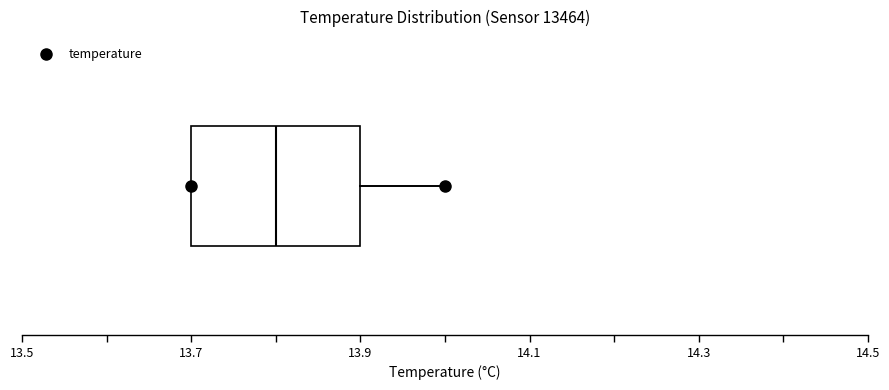

Transcribe this box plot: give where the median line is, the range the box spans, and where the two whiskers end, as read against the x-axis. The values are not printed on the chart, so give them approximately, as read against the axis.

median 13.8, box 13.7 to 13.9, whiskers 13.7 to 14.0